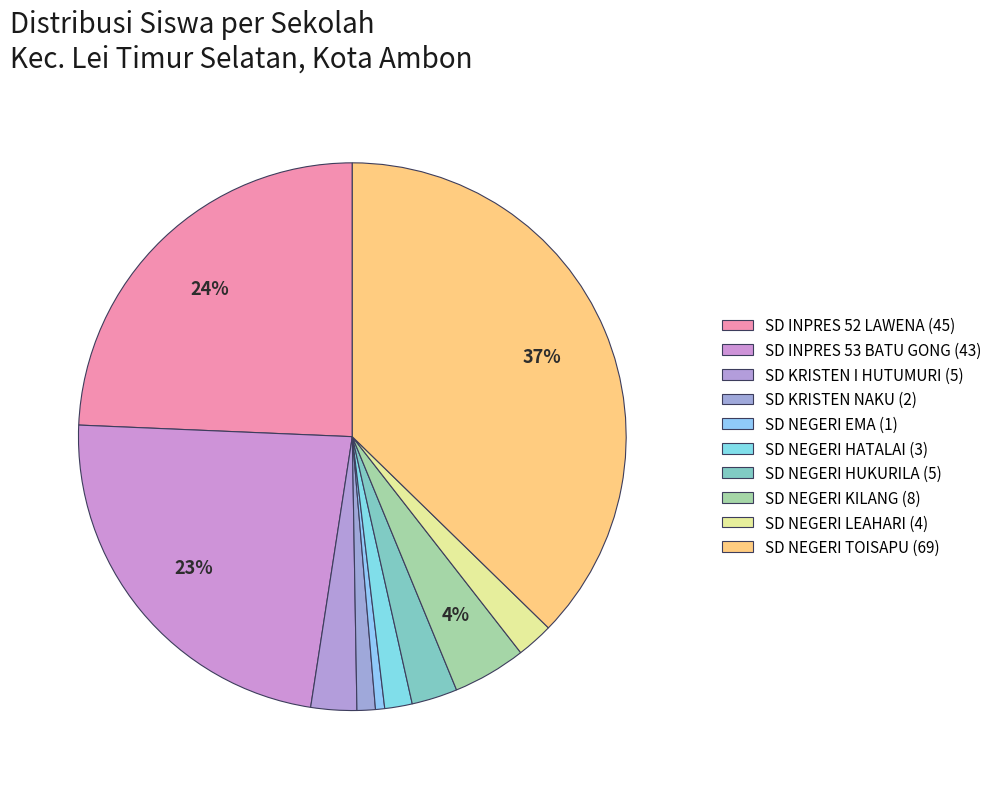

How many segments does this pie chart have?

10